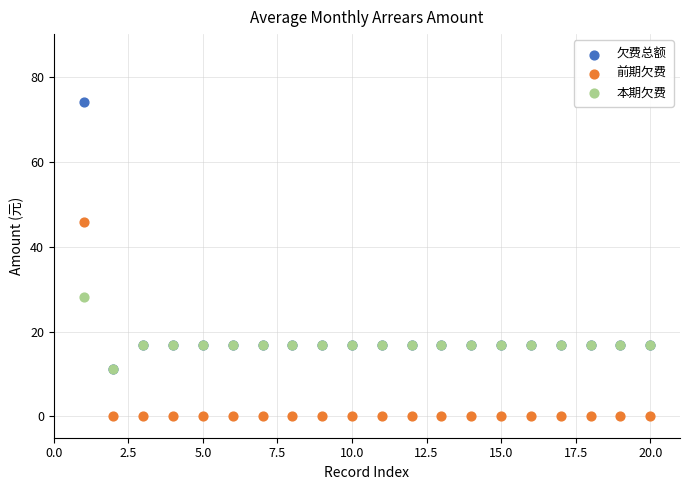

Which series contains the lowest Y value?

前期欠费